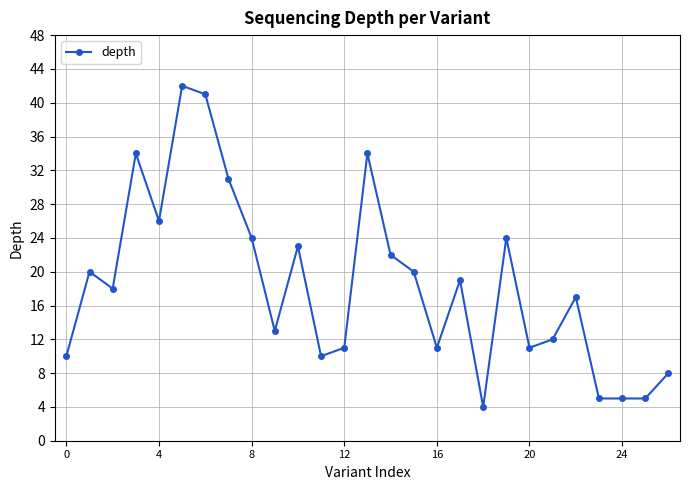

Reading right to left, list all the values displayed in this chart.

8	5	5	5	17	12	11	24	4	19	11	20	22	34	11	10	23	13	24	31	41	42	26	34	18	20	10